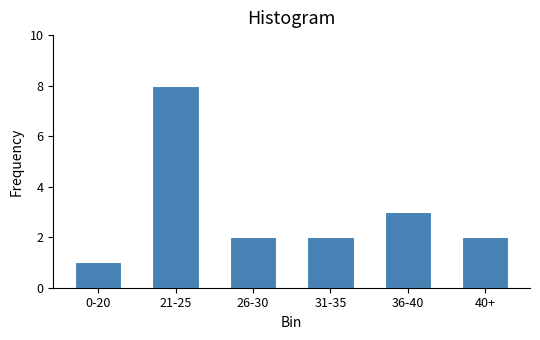

Reading left to right, list all the values displayed in this chart.

0-20=1	21-25=8	26-30=2	31-35=2	36-40=3	40+=2